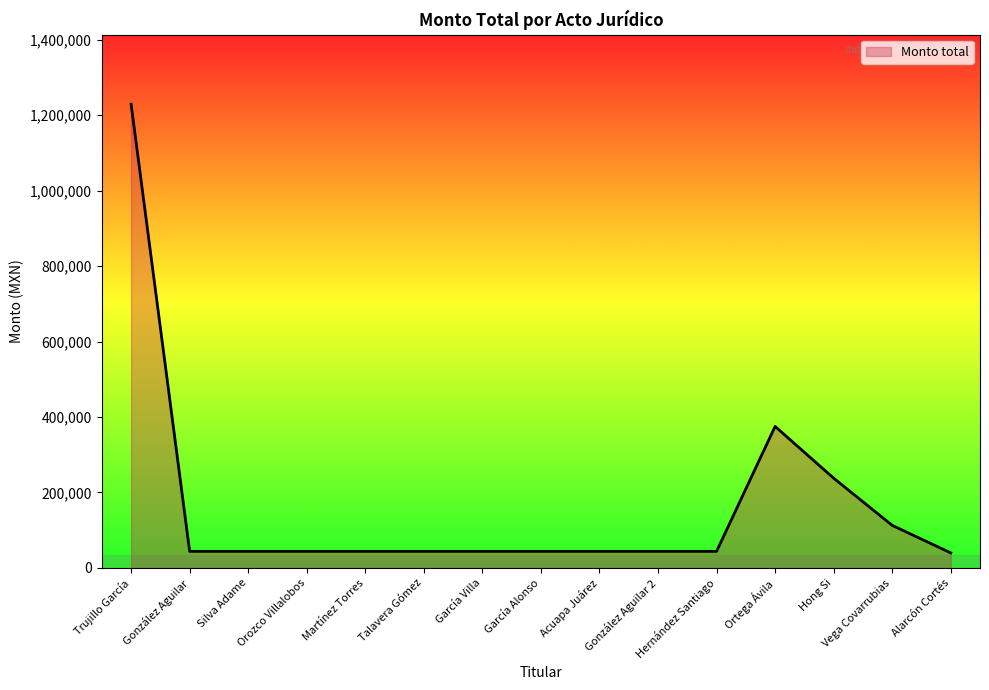

What is the smallest value displayed?

40000